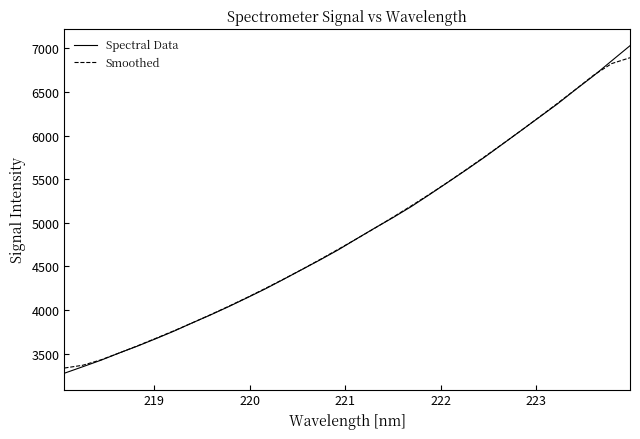

True or false: Spectral Data and Smoothed intersect in this chart.

True